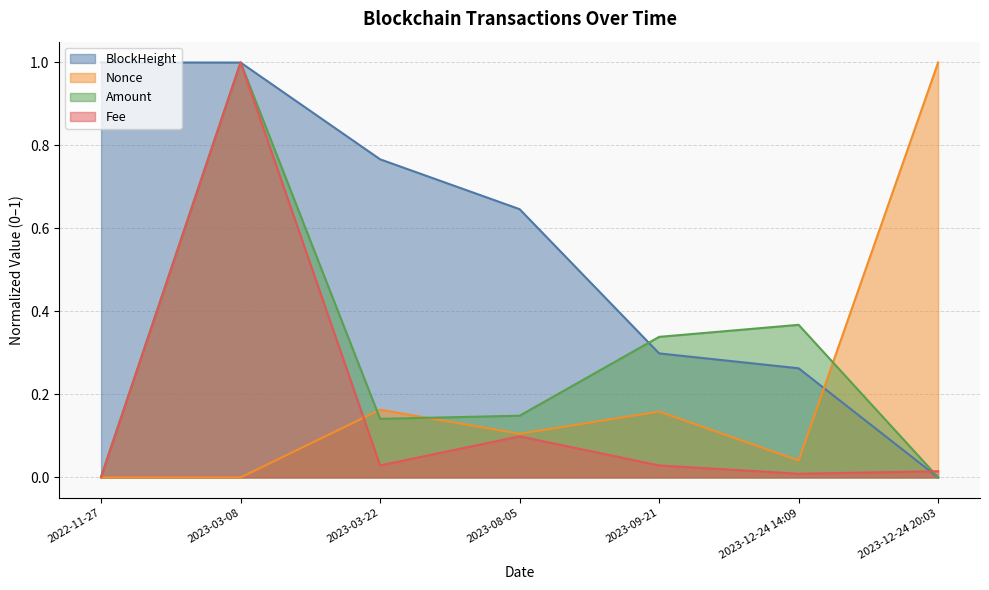

Reading right to left, transcribe all the data shown in this chart.

BlockHeight: 0.0	0.3	0.3	0.6	0.8	1.0	1.0
Nonce: 1.0	0.0	0.2	0.1	0.2	0.0	0.0
Amount: 0.0	0.4	0.3	0.1	0.1	1.0	0.0
Fee: 0.0	0.0	0.0	0.1	0.0	1.0	0.0